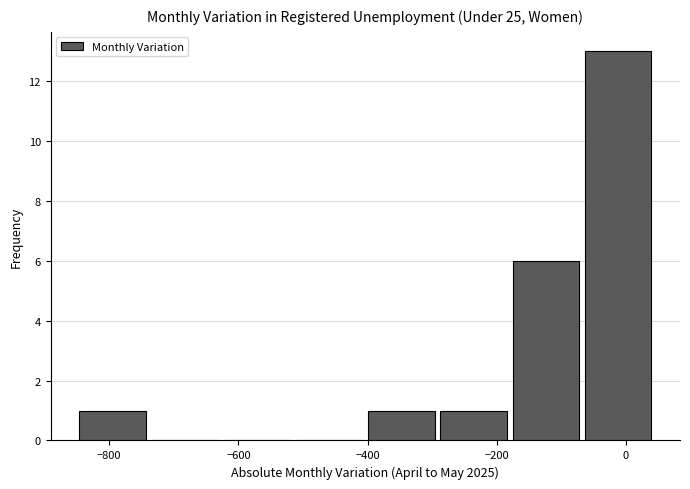

How tall is the bar that spans -400 to -300 on the x-axis? Neither the bar edges nor the heights are printed on the chart, so give them approximately, as read against the axes.

1